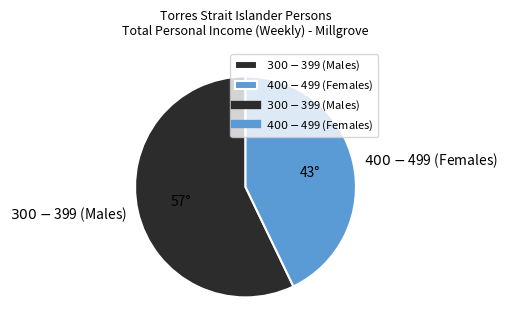

Is there any slice that represents more than half of the pie?

Yes